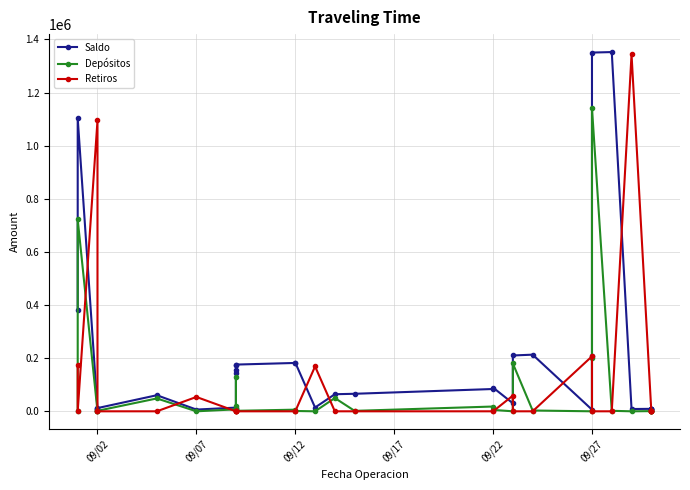

Which series has the largest total across all categories?

Saldo